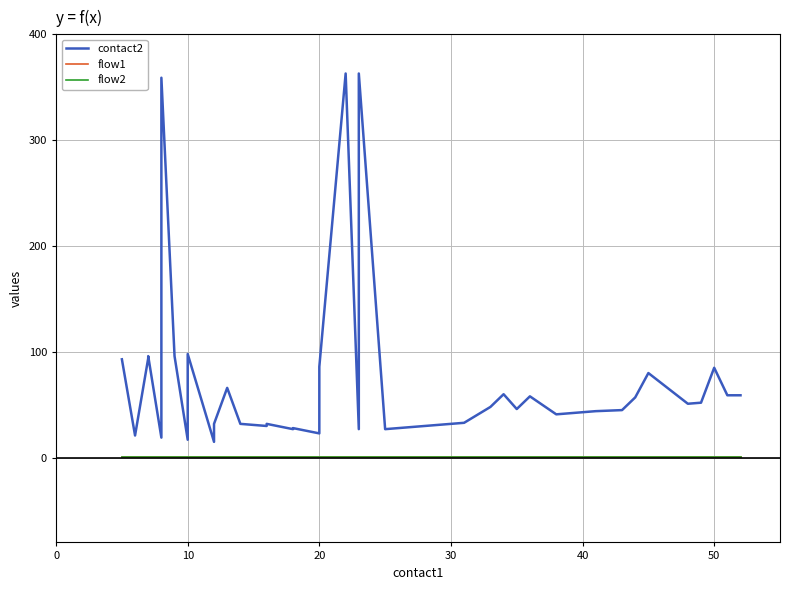

Between 20 and 37, which series saw the biggest shift?

contact2